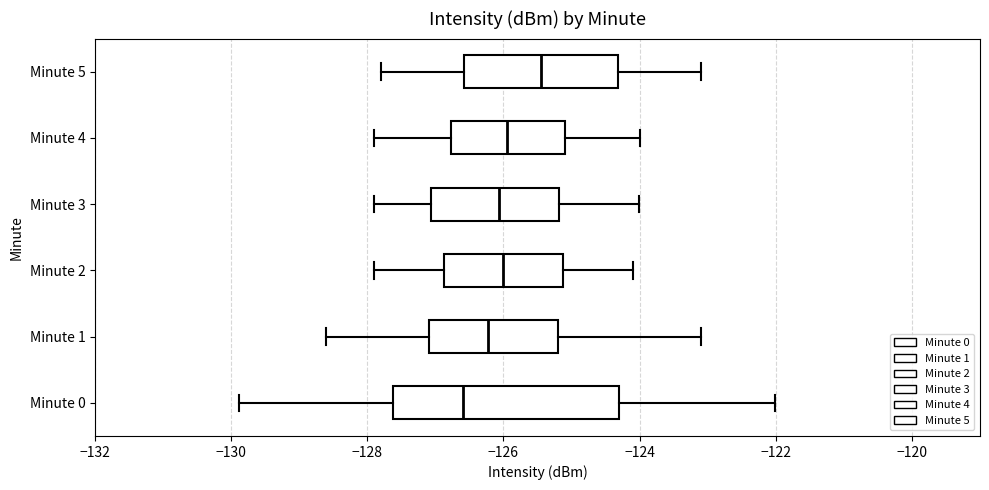

Which box's median line is the furthest to the left?

Minute 0